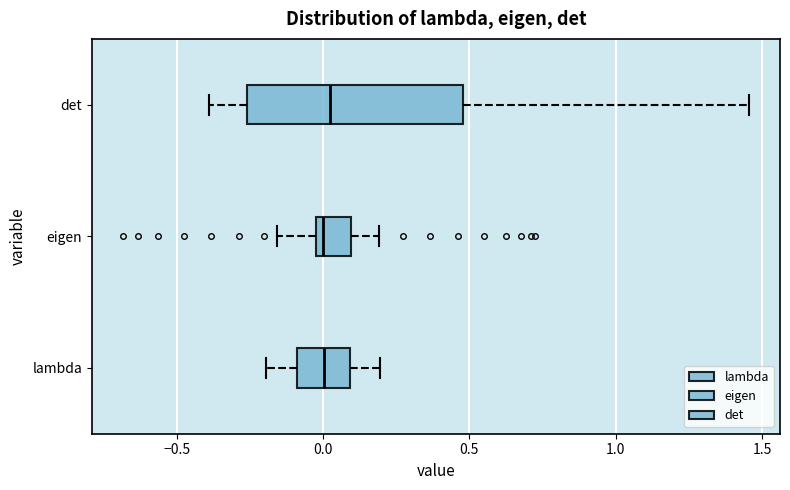

Reading bottom to top, transcribe this box plot: for each box, give where its median line is, the range the box spans, and where its two whiskers end, as read against the x-axis. The values are not printed on the chart, so give them approximately, as read against the axis.

lambda: median 0.00, box -0.10 to 0.10, whiskers -0.20 to 0.20
eigen: median 0.00 (just right of the box's left edge), box 0.00 to 0.10, whiskers -0.15 to 0.20
det: median 0.00, box -0.25 to 0.50, whiskers -0.40 to 1.45